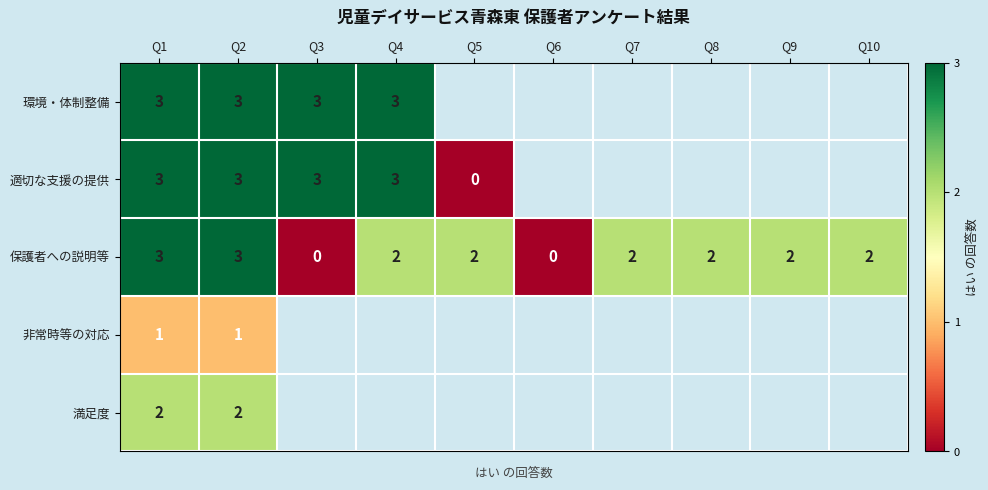

Is it true that 保護者への説明等 equals 4 at Q5?

False